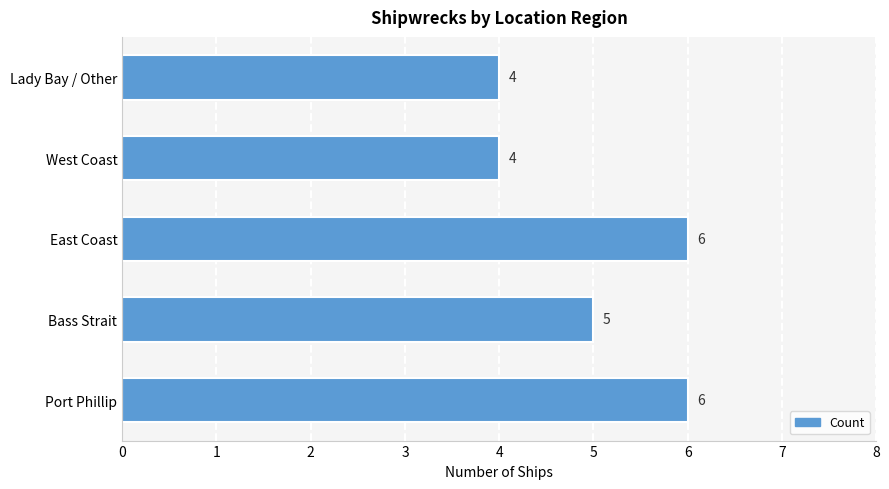

How many distinct data groups are displayed?

1